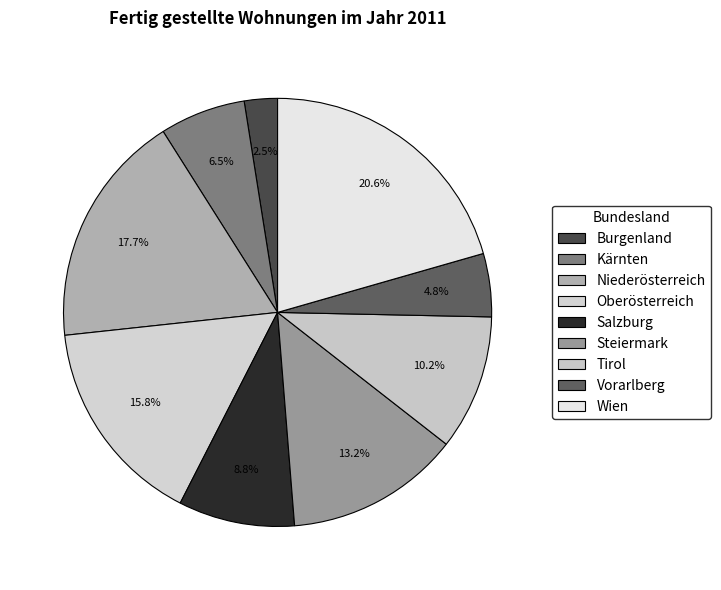

What percentage do Oberösterreich and Burgenland together represent?

18.3%